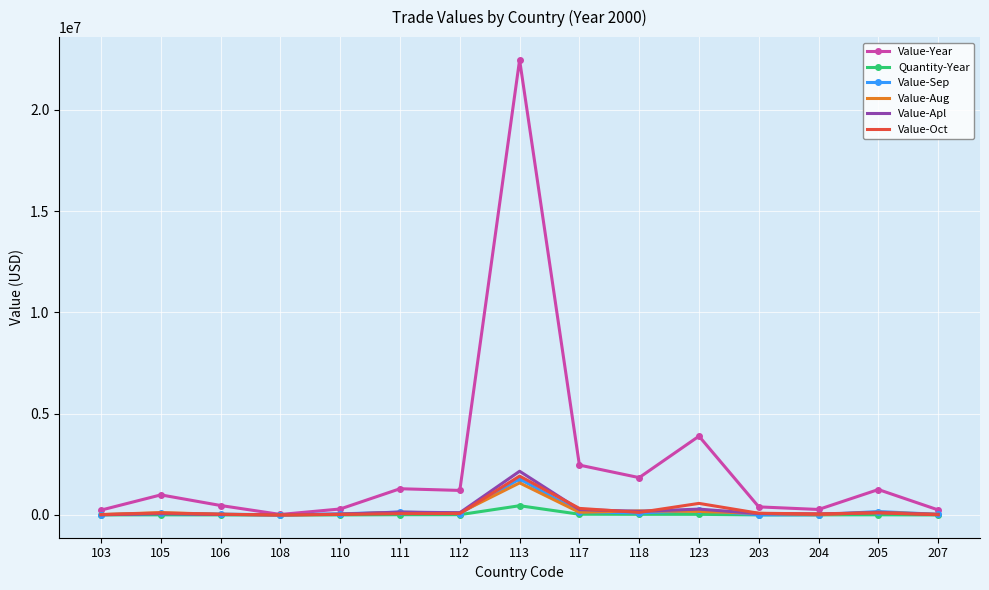

Which series has the widest spread of values?

Value-Year